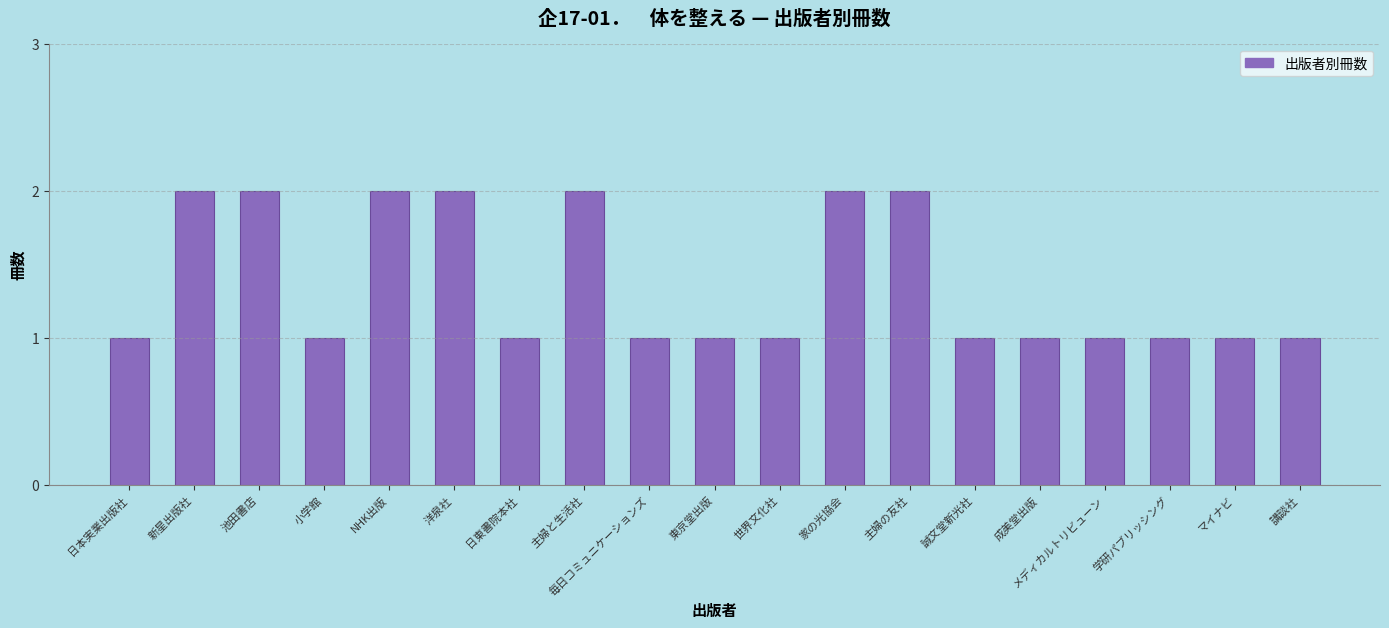

Reading right to left, list all the values displayed in this chart.

1	1	1	1	1	1	2	2	1	1	1	2	1	2	2	1	2	2	1